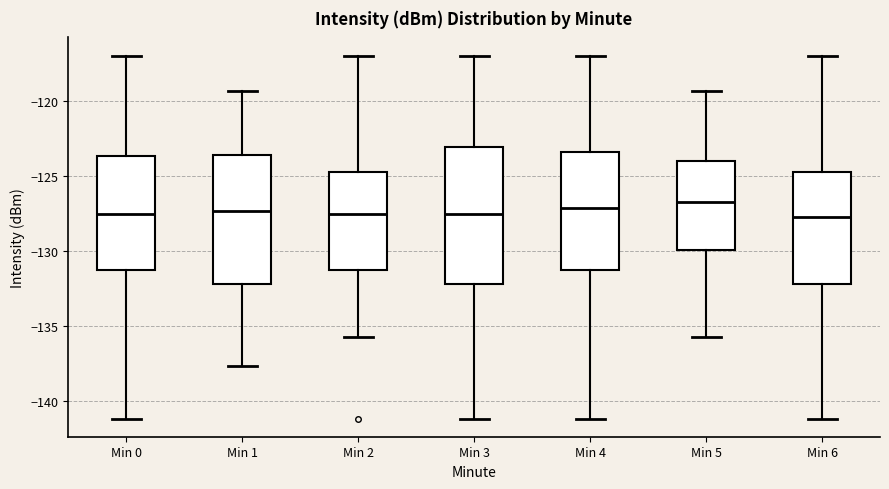

Reading left to right, transcribe this box plot: for each box, give where its median line is, the range the box spans, and where its two whiskers end, as read against the y-axis. The values are not printed on the chart, so give them approximately, as read against the axis.

Min 0: median -127.5, box -131.5 to -123.5, whiskers -141.0 to -117.0
Min 1: median -127.5, box -132.0 to -123.5, whiskers -137.5 to -119.5
Min 2: median -127.5, box -131.5 to -124.5, whiskers -135.5 to -117.0
Min 3: median -127.5, box -132.0 to -123.0, whiskers -141.0 to -117.0
Min 4: median -127.0, box -131.5 to -123.5, whiskers -141.0 to -117.0
Min 5: median -126.5, box -130.0 to -124.0, whiskers -135.5 to -119.5
Min 6: median -127.5, box -132.0 to -124.5, whiskers -141.0 to -117.0